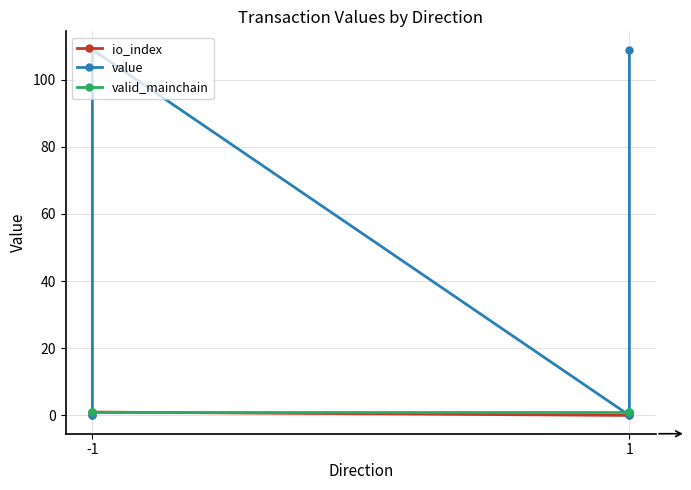

True or false: valid_mainchain and io_index intersect in this chart.

False